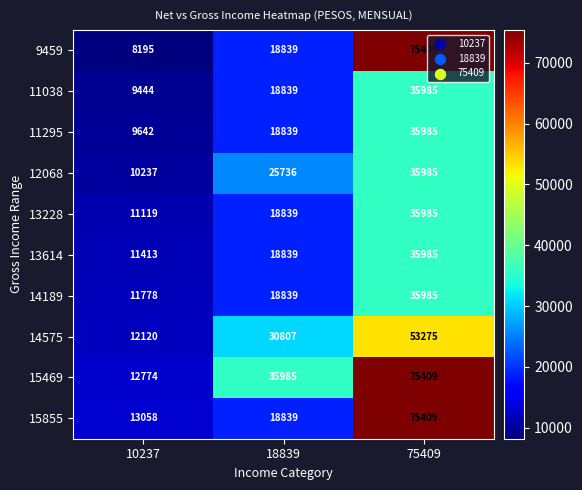

True or false: 11295 has a value of 12008 at 18839.

False